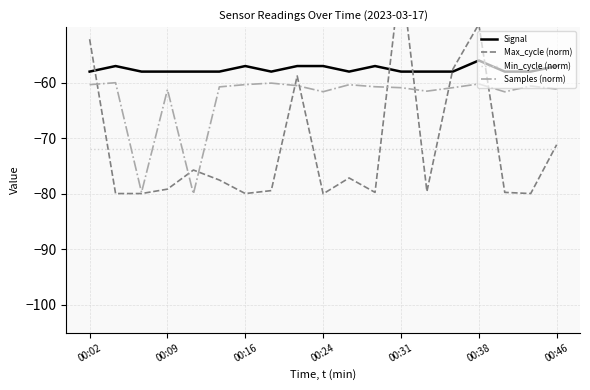

How many values in the Samples (norm) series are below -60?

18